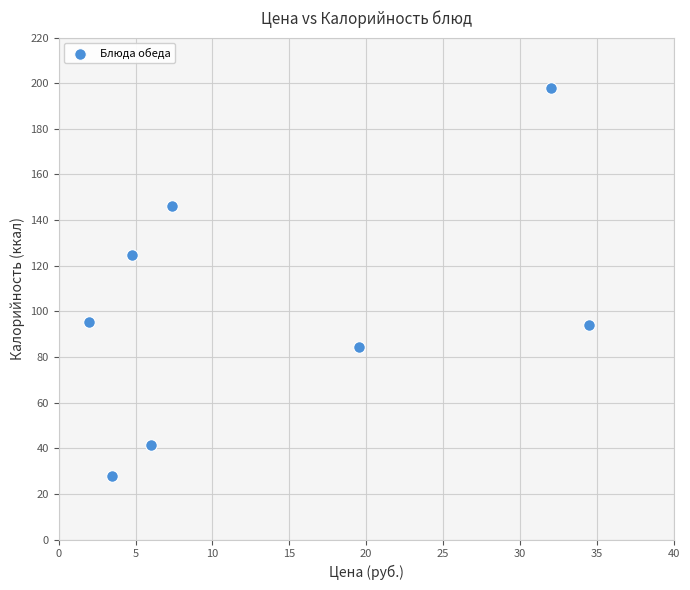

What is the average X value?

13.7